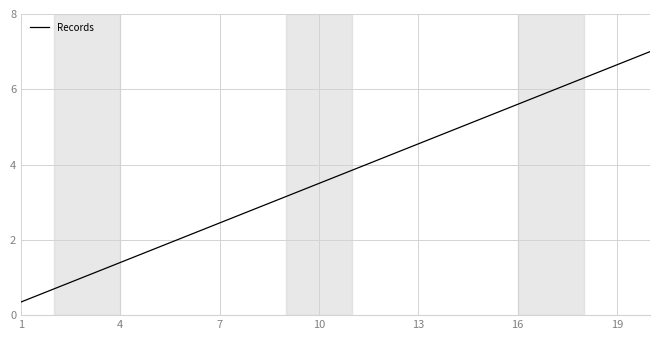

What is the greatest value displayed?

7.0